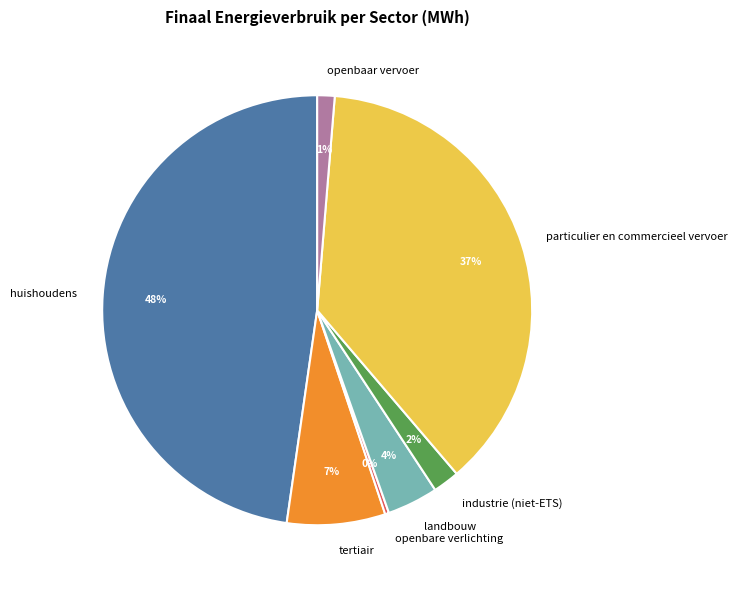

Does any single category account for the majority?

No